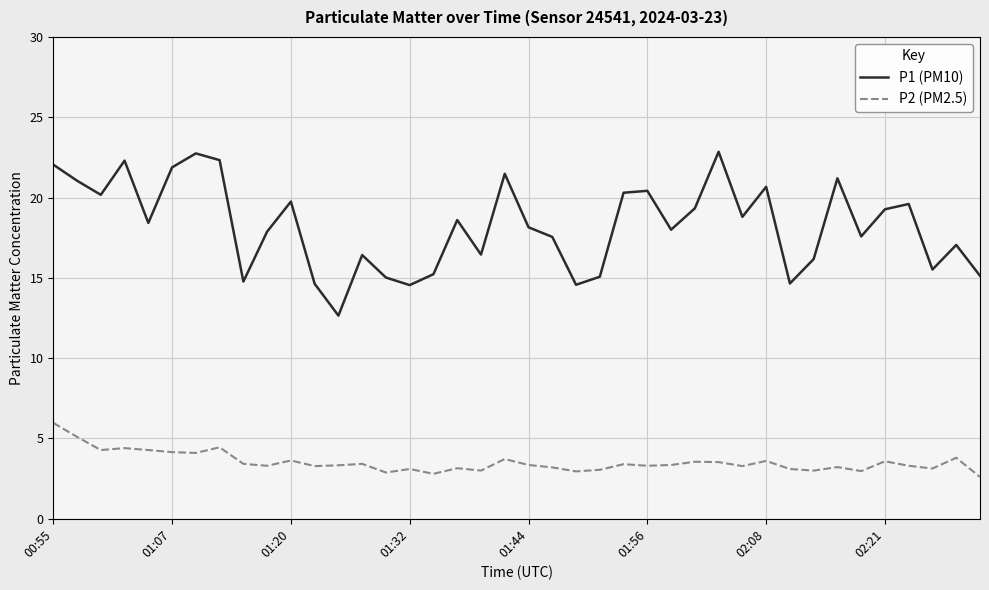

Which series has the largest total across all categories?

P1 (PM10)